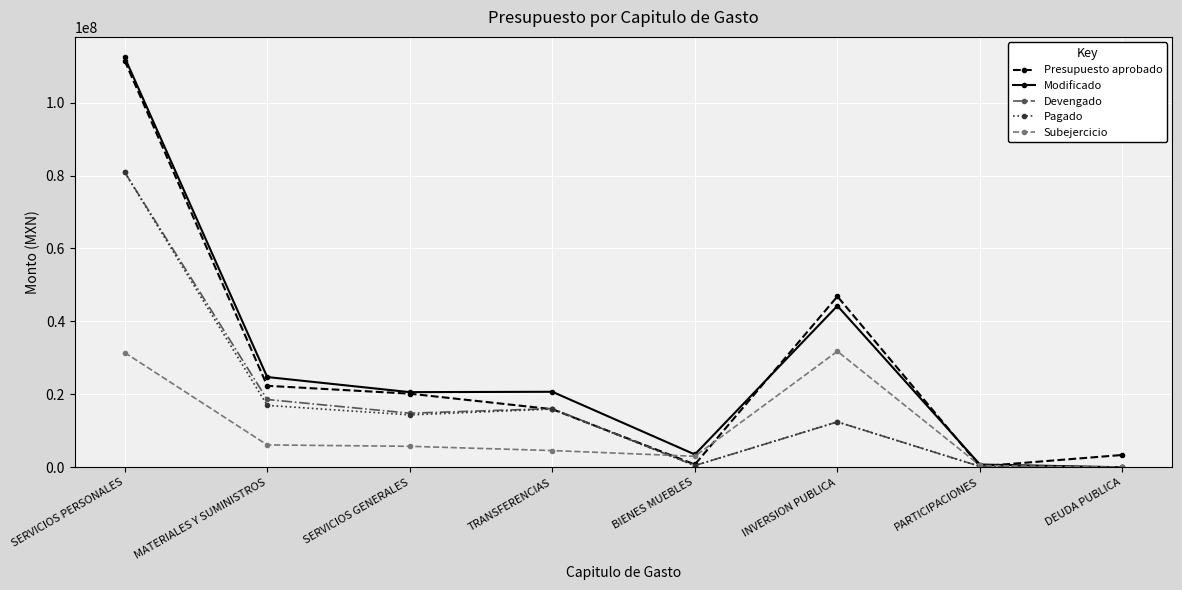

What is the difference between the second highest and minimum values in the Modificado series?

44259892.5